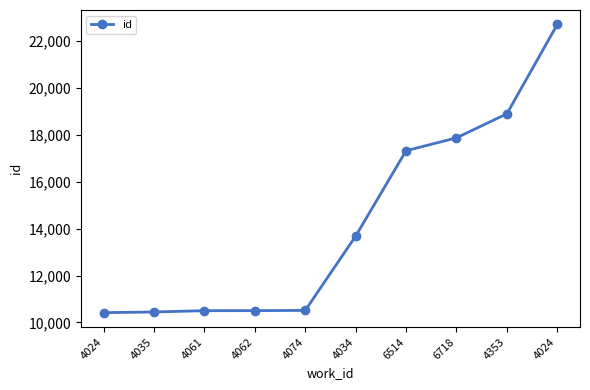

Which label corresponds to the largest value in the chart?

4024